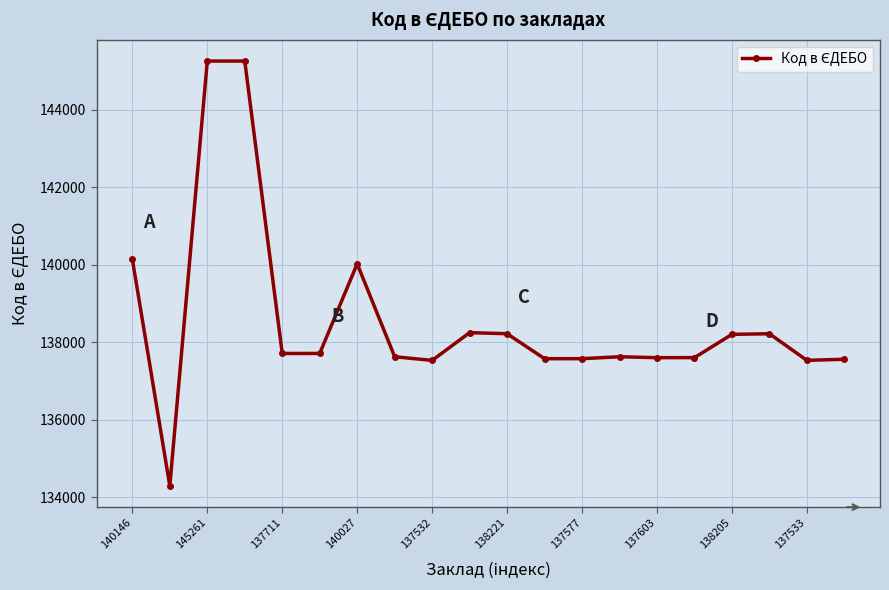

True or false: there are more than 1 points higher than both neighbors.

True